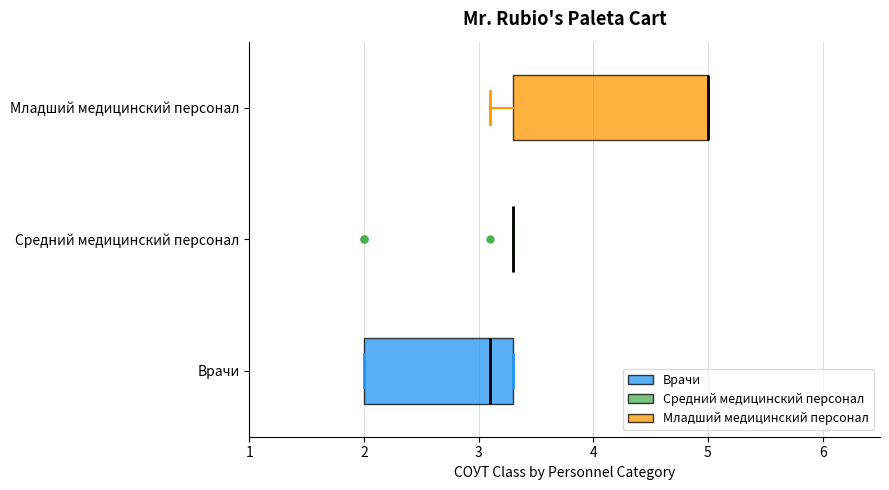

Reading bottom to top, read every box against the x-axis: the position of its median line, the range the box covers, and the ends of its whiskers. The values are not printed on the chart, so give them approximately, as read against the axis.

Врачи: median 3.1, box 2.0 to 3.3, whiskers 2.0 to 3.3
Средний медицинский персонал: box collapsed to a line at 3.3, whiskers 3.3 to 3.3
Младший медицинский персонал: median 5.0 (drawn on the box's right edge), box 3.3 to 5.0, whiskers 3.1 to 5.0